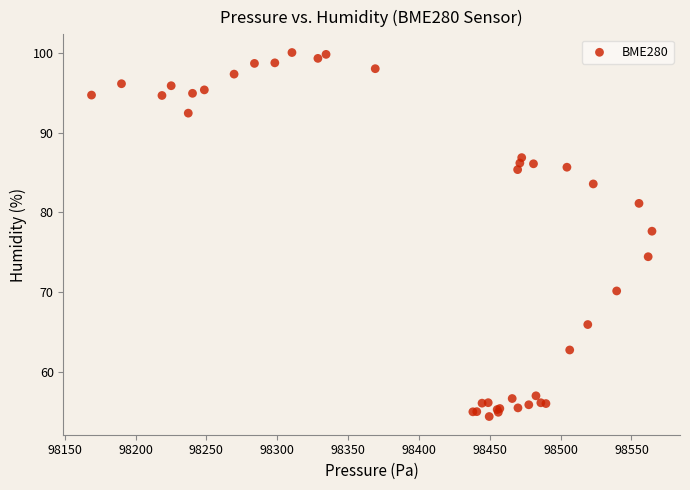

What Y value in the scatter plot is closest to 77?

77.7